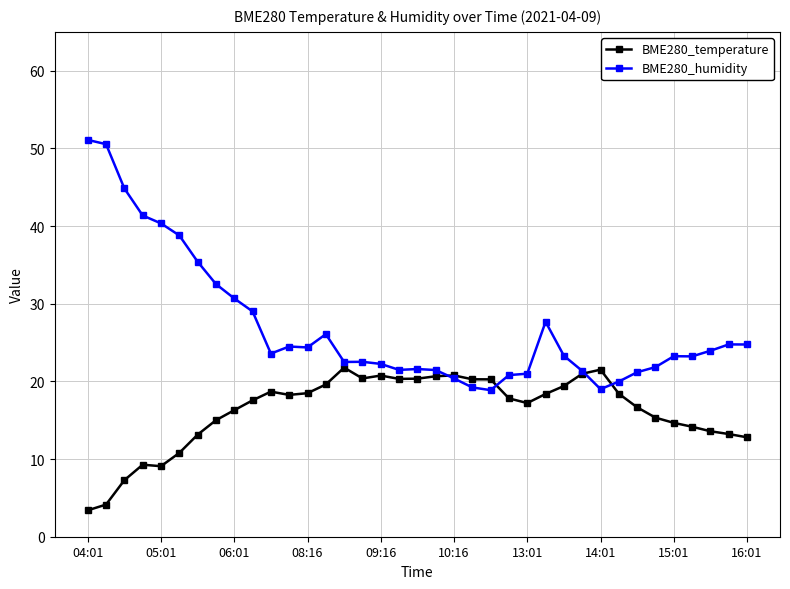

Which series ends up on top after the final intersection of BME280_temperature and BME280_humidity?

BME280_humidity